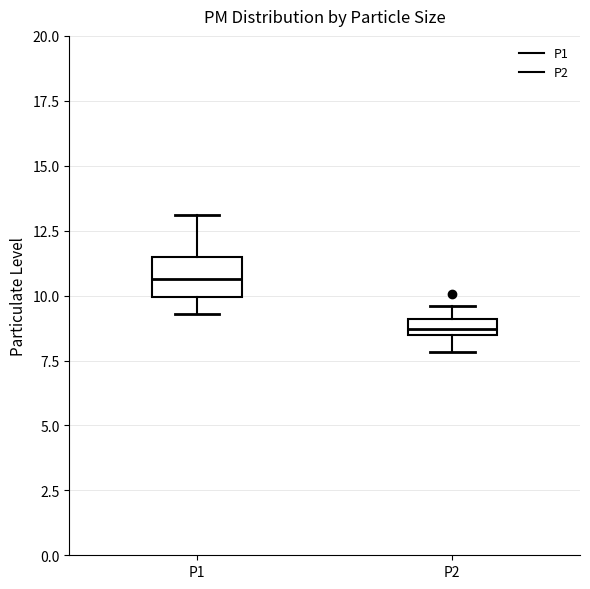

Which box is the tallest, from its lower edge to its upper edge?

P1